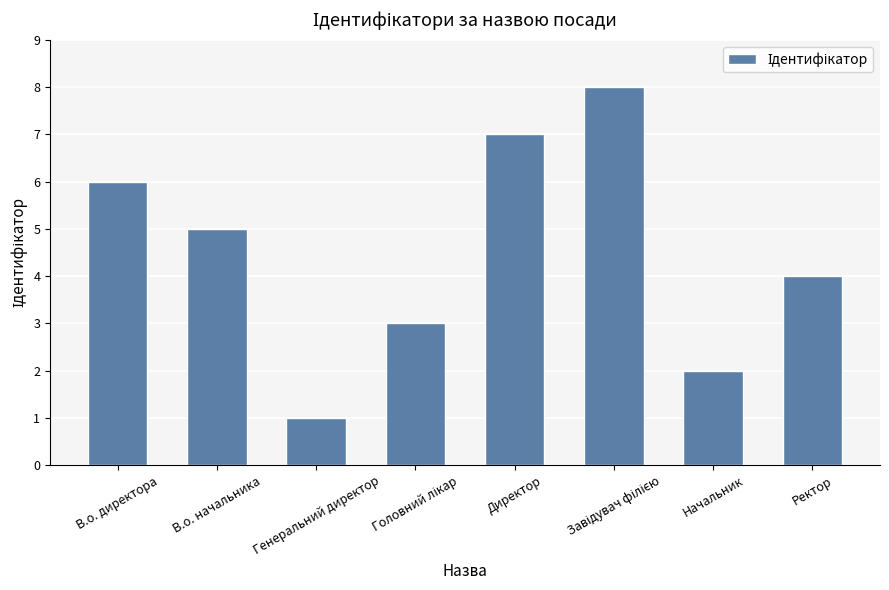

At which label does the data first exceed 5?

В.о. директора